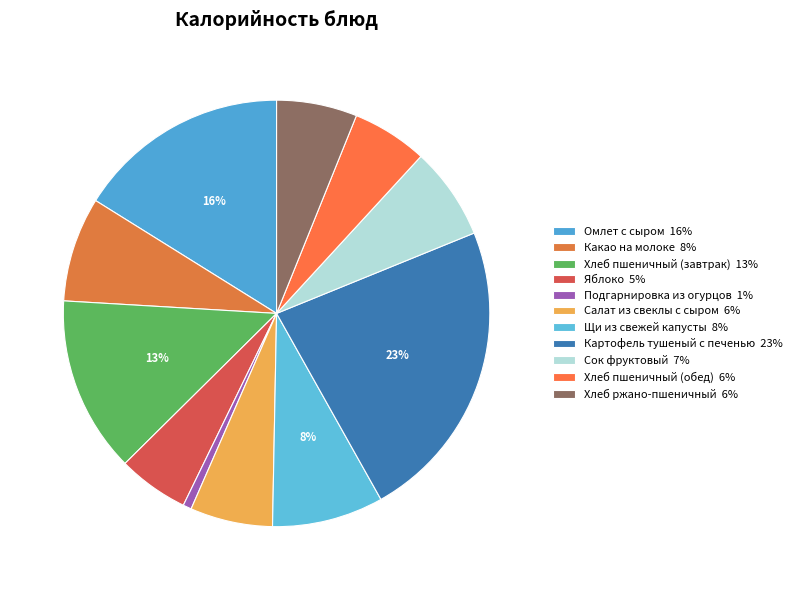

Is there any slice that represents more than half of the pie?

No